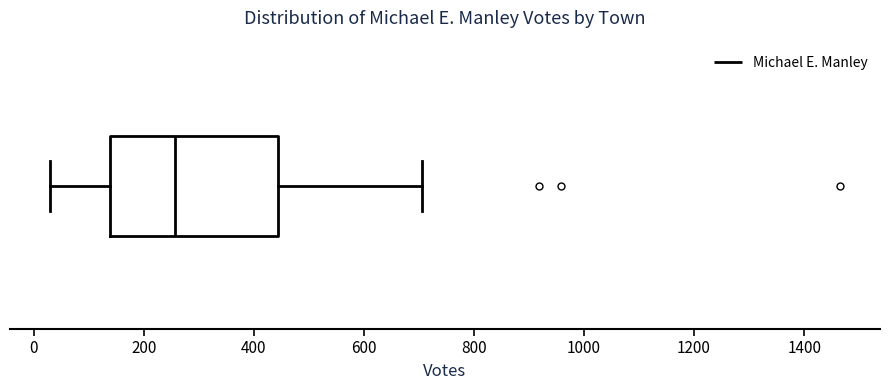

Transcribe this box plot: give where the median line is, the range the box spans, and where the two whiskers end, as read against the x-axis. The values are not printed on the chart, so give them approximately, as read against the axis.

median 260, box 140 to 440, whiskers 20 to 700